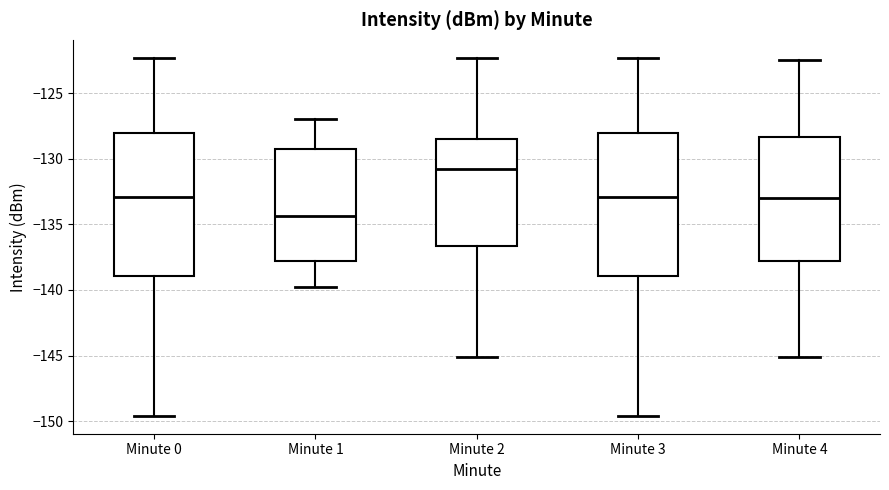

Reading left to right, transcribe this box plot: for each box, give where its median line is, the range the box spans, and where its two whiskers end, as read against the y-axis. The values are not printed on the chart, so give them approximately, as read against the axis.

Minute 0: median -133.0, box -139.0 to -128.0, whiskers -149.5 to -122.5
Minute 1: median -134.5, box -138.0 to -129.0, whiskers -140.0 to -127.0
Minute 2: median -131.0, box -136.5 to -128.5, whiskers -145.0 to -122.5
Minute 3: median -133.0, box -139.0 to -128.0, whiskers -149.5 to -122.5
Minute 4: median -133.0, box -138.0 to -128.5, whiskers -145.0 to -122.5